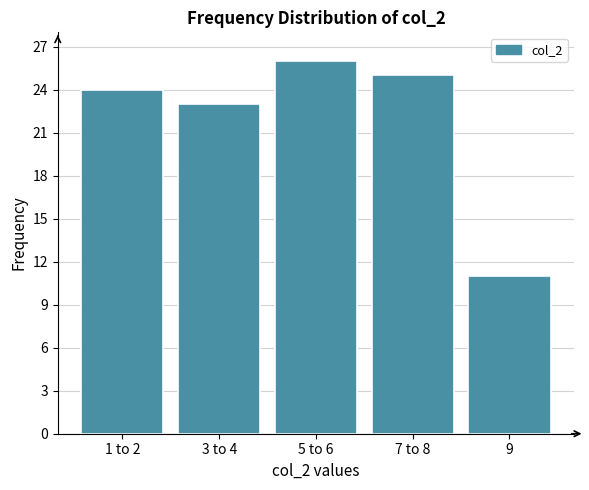

Reading right to left, list all the values displayed in this chart.

9=11	7 to 8=25	5 to 6=26	3 to 4=23	1 to 2=24